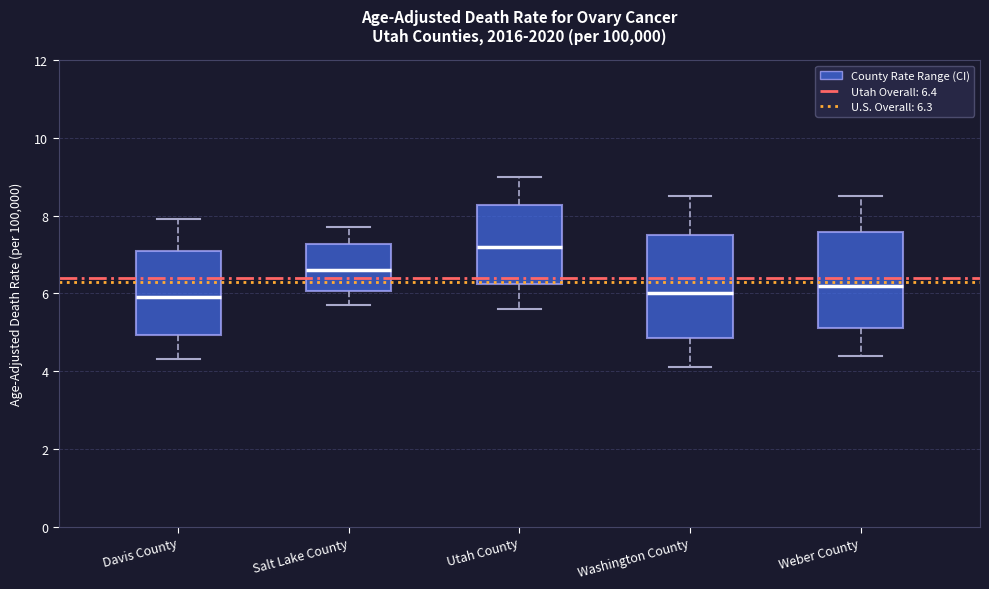

Which box's median line is the highest?

Utah County